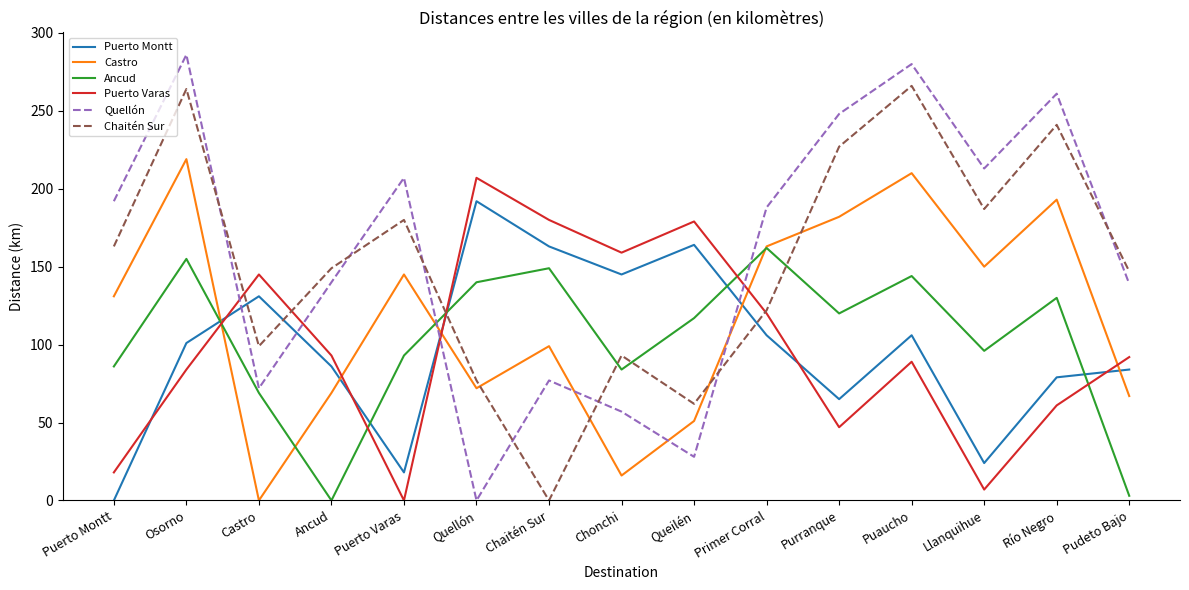

Read the Ancud value at Puerto Montt.

86